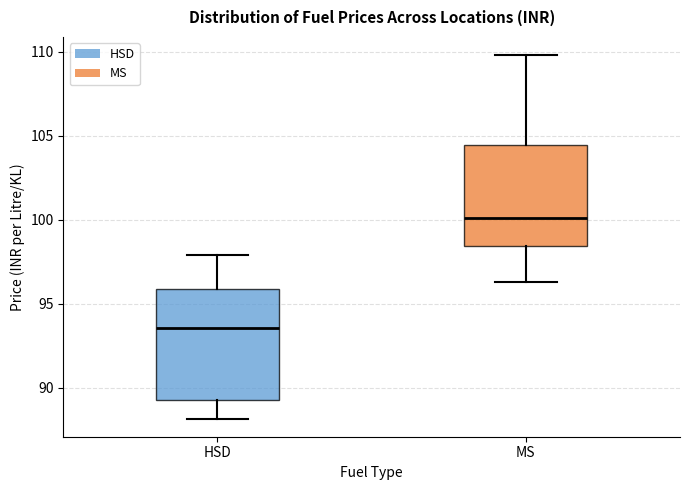

Where does the upper whisker of the box for HSD end on the y-axis? The values are not printed on the chart, so give them approximately, as read against the axis.

98.0